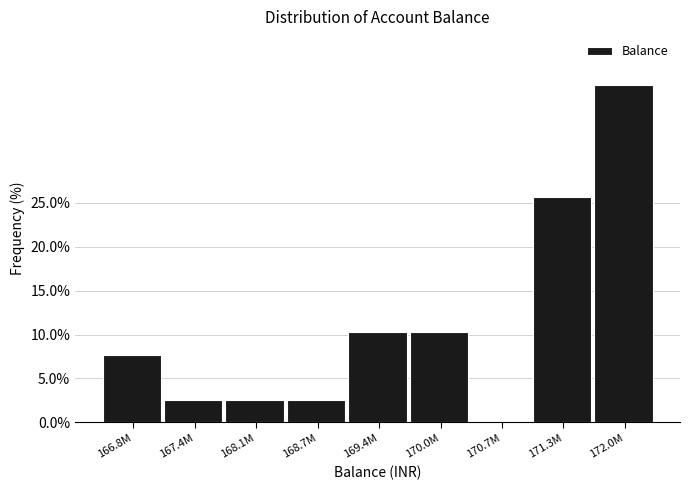

Reading right to left, what are all the values shown in this chart?

172.0M=38.5	171.3M=25.6	170.7M=0.0	170.0M=10.3	169.4M=10.3	168.7M=2.6	168.1M=2.6	167.4M=2.6	166.8M=7.7